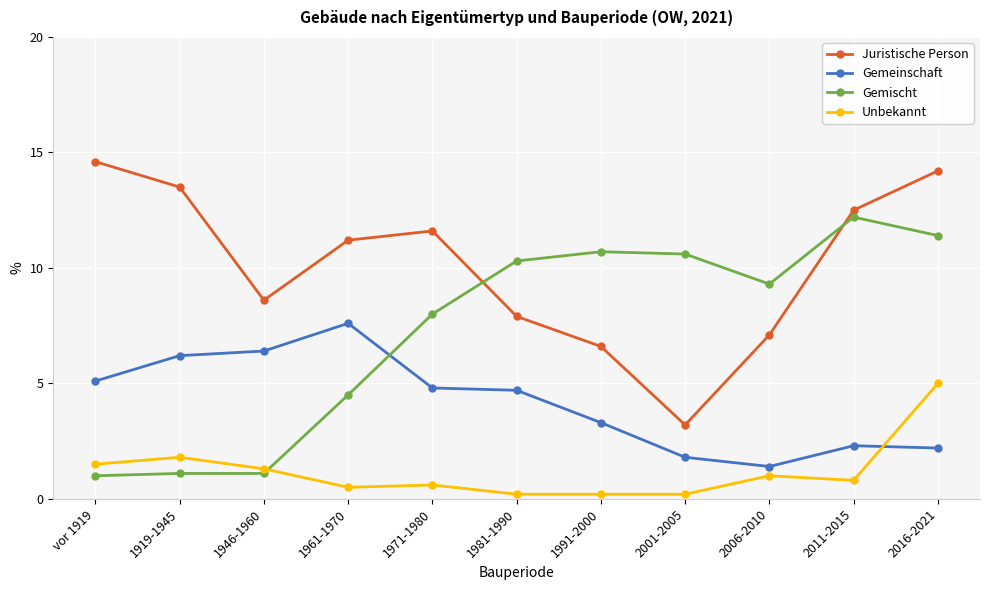

In Juristische Person, how many points are lower than both neighbors (excluding endpoints)?

2